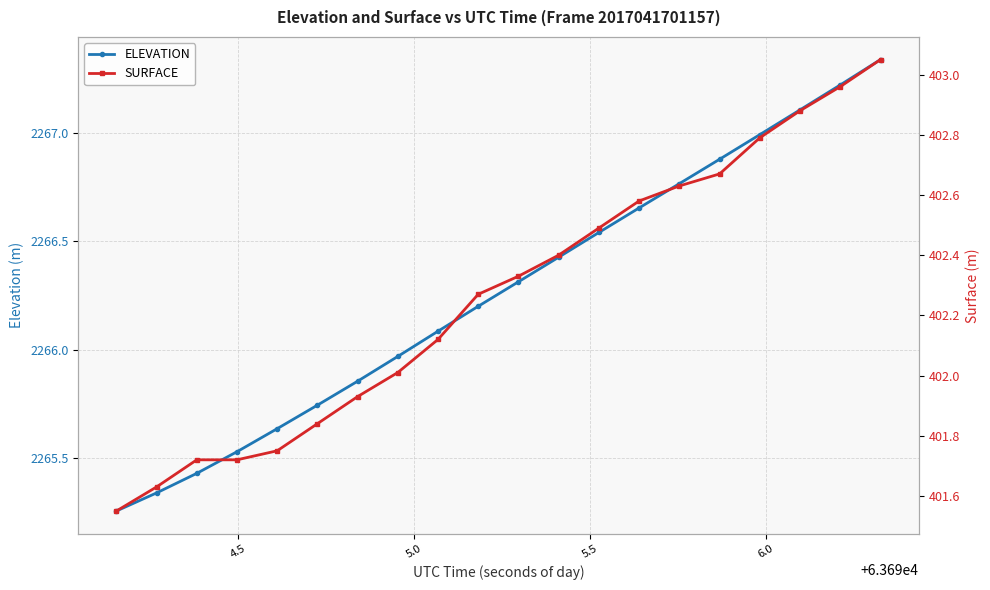

True or false: ELEVATION has more than 0 interior local peaks.

False